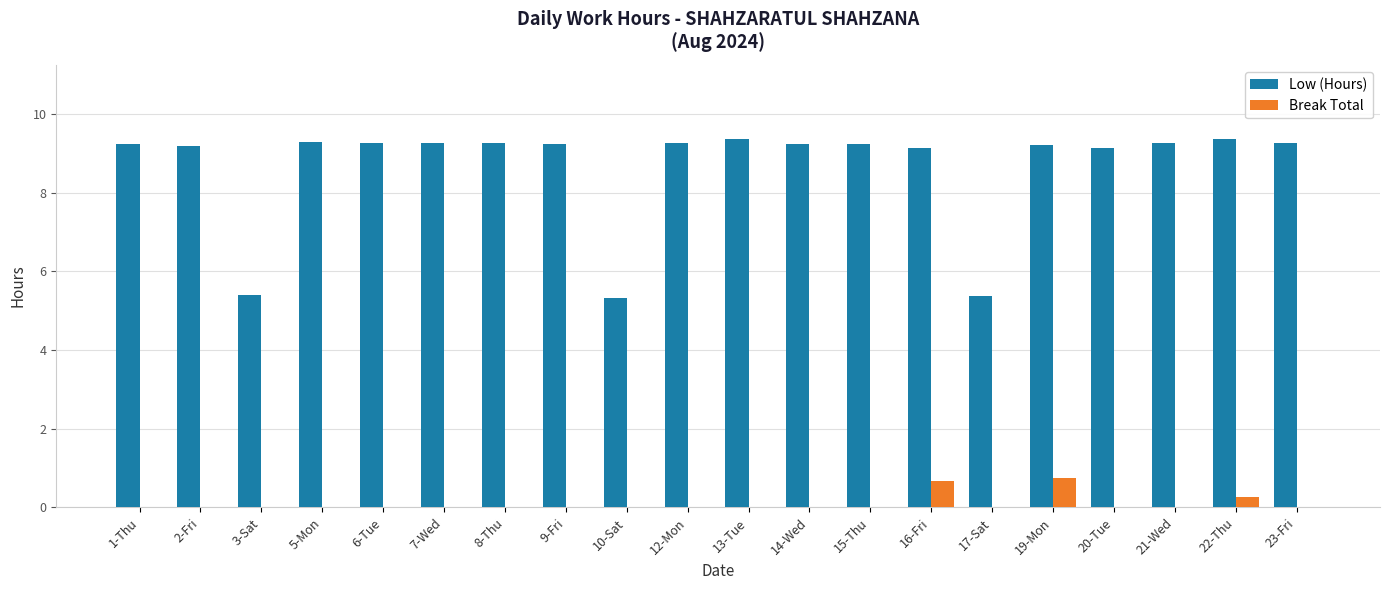

What is the sum of the Break Total values at 19-Mon and 14-Wed?

0.7